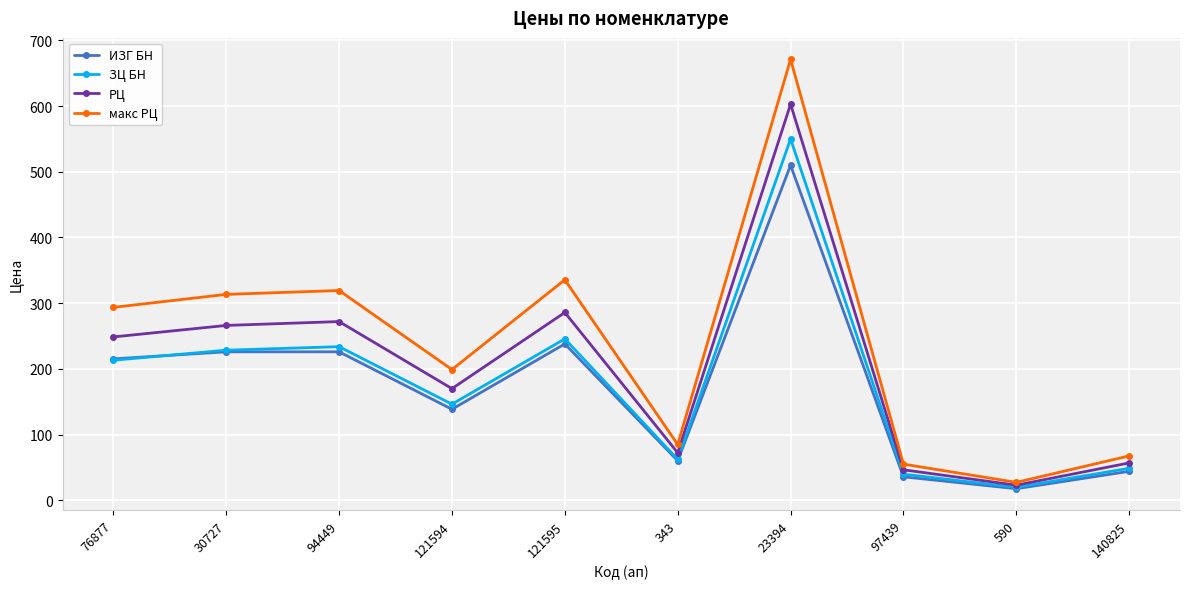

Rank the series by their maximum value, from lowest to highest.

ИЗГ БН, ЗЦ БН, РЦ, макс РЦ